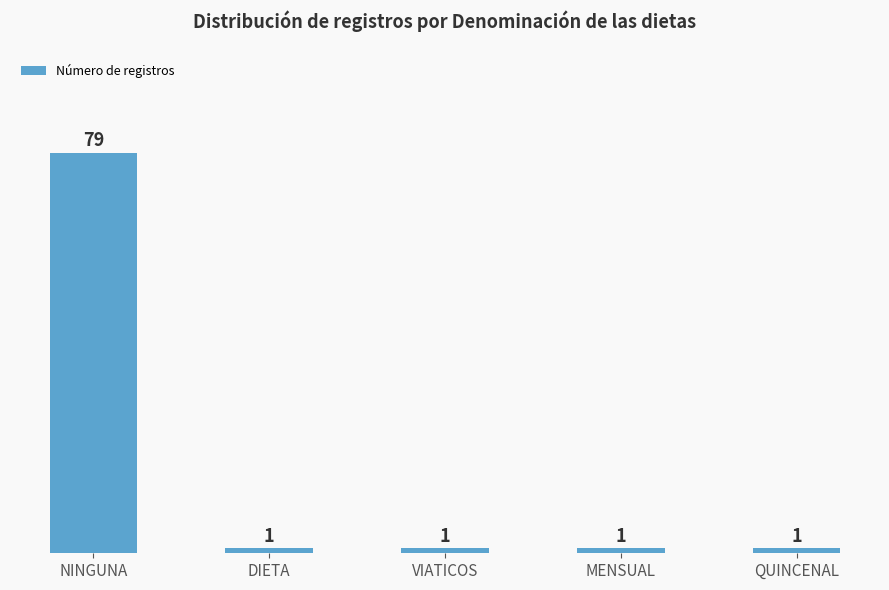

What is the sum of all values?

83